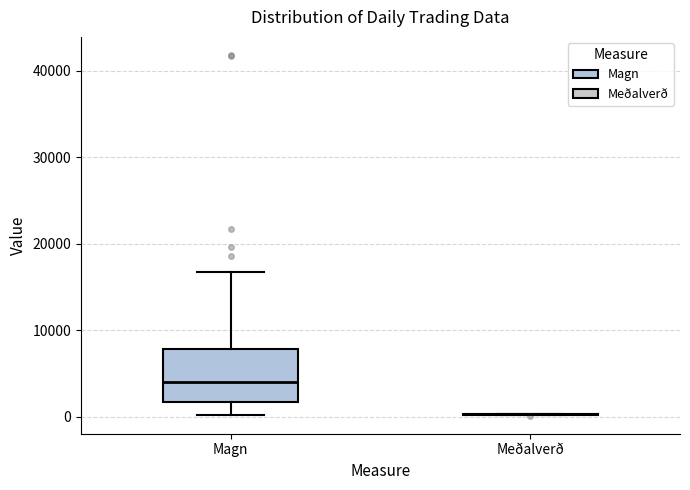

Reading left to right, read every box against the y-axis: the position of its median line, the range the box covers, and the ends of its whiskers. The values are not printed on the chart, so give them approximately, as read against the axis.

Magn: median 4000, box 2000 to 8000, whiskers 0 to 17000
Meðalverð: box collapsed to a line at 0, whiskers 0 to 0